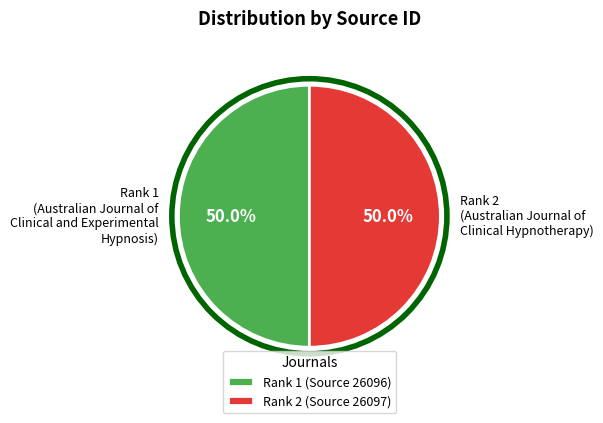

Approximately how many times larger is the value at Rank 2 (Australian Journal of Clinical Hypnotherapy) compared to Rank 1 (Australian Journal of Clinical and Experimental Hypnosis)?

1.0